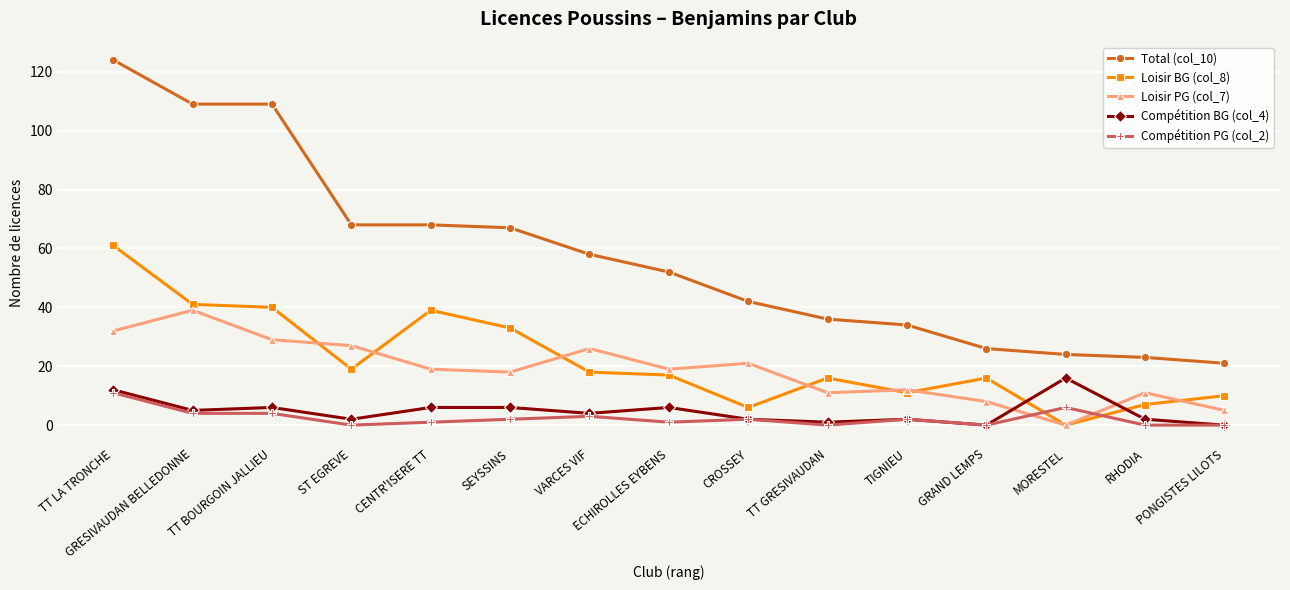

What is the average value of the Compétition PG (col_2) series?

2